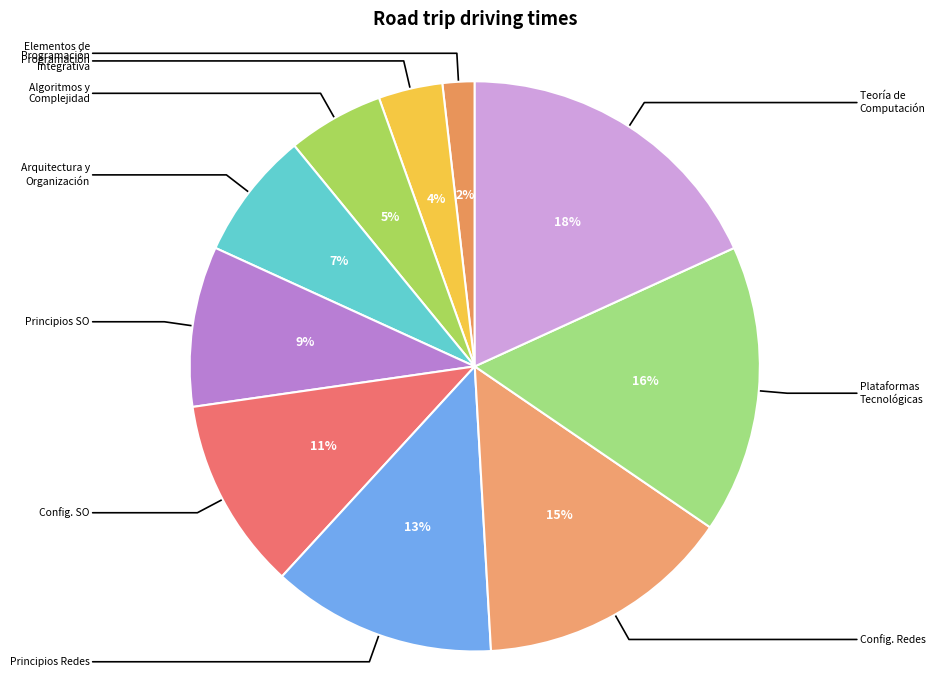

Count the number of slices in the pie.

10